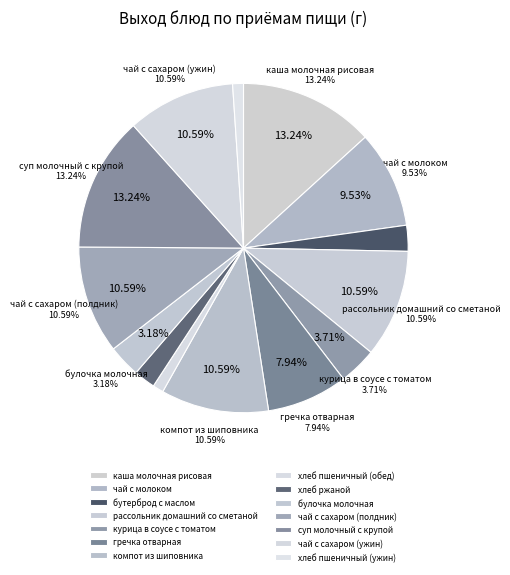

To the nearest percent, what percentage of the pie is булочка молочная?

3%